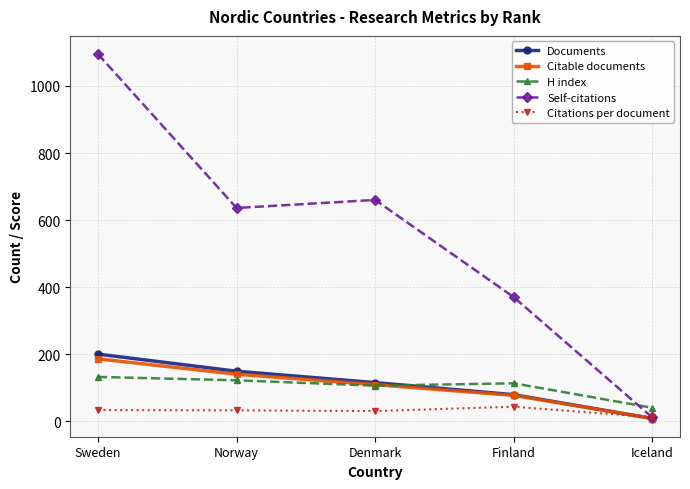

At which category is the sum across all series the highest?

Sweden